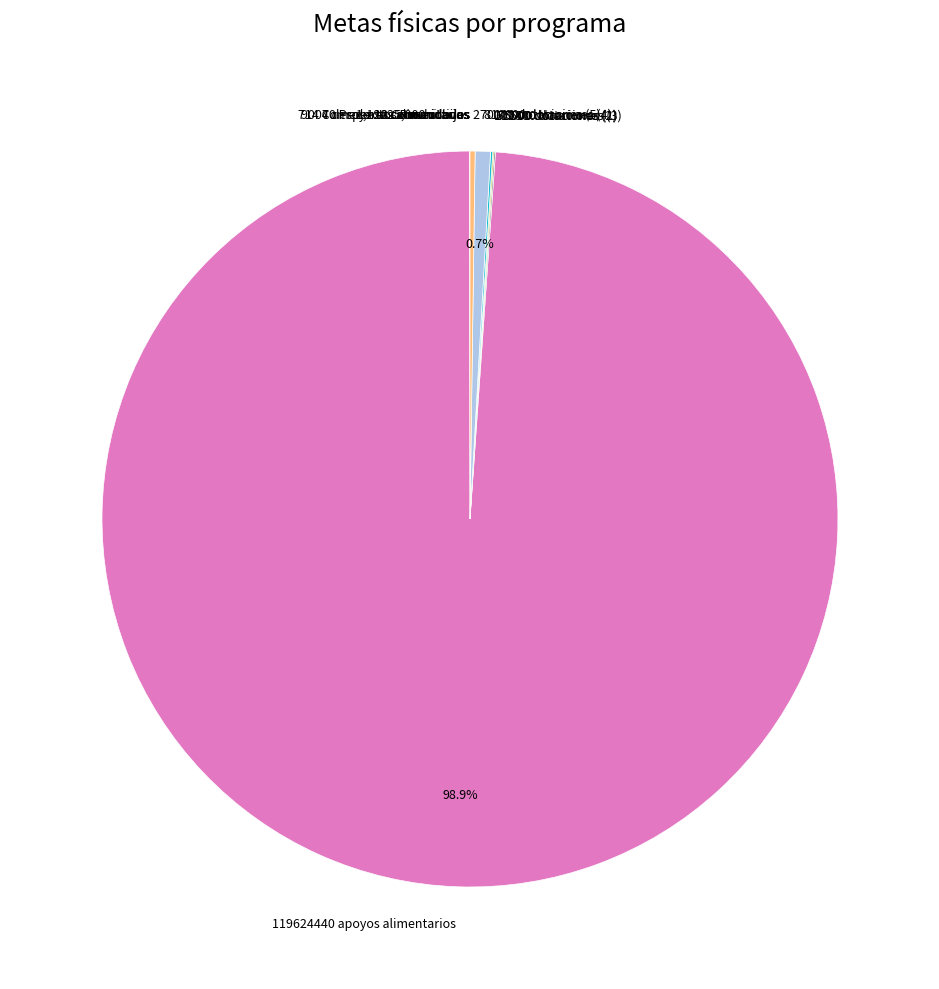

Which category has the biggest portion of the pie?

119624440 apoyos alimentarios